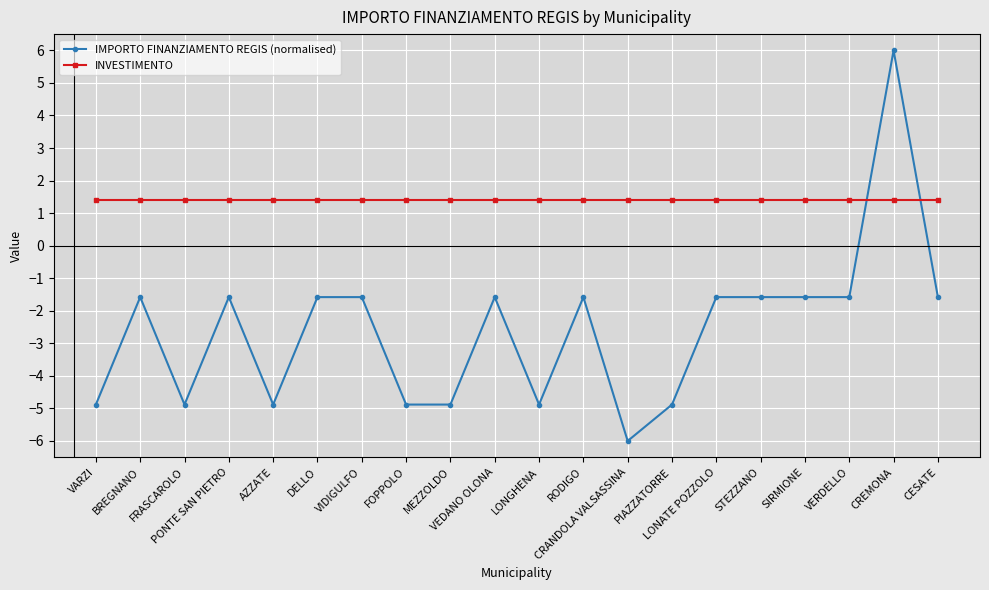

Is this an area chart (filled region under the line)?

No